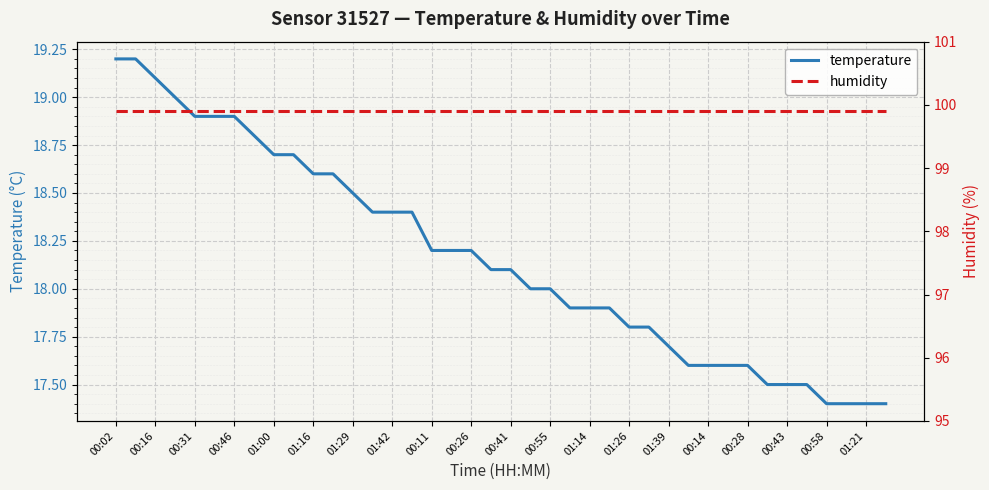

What is the average value of the humidity series?

99.9